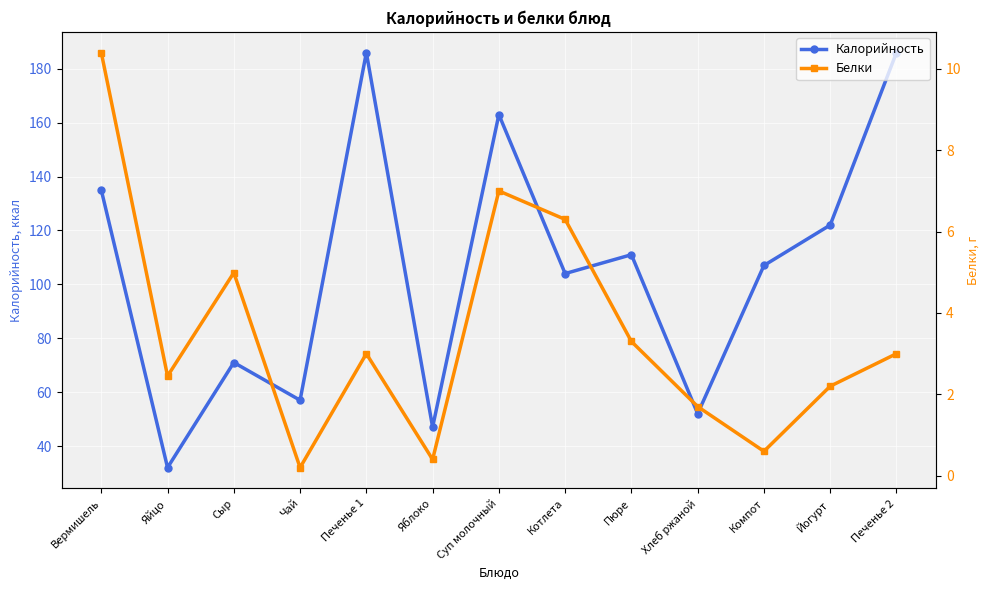

True or false: Калорийность and Белки intersect in this chart.

False